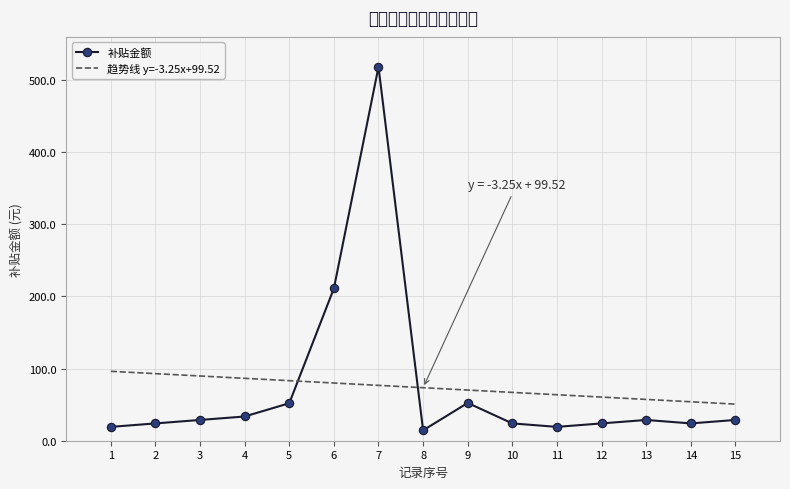

Is it true that 补贴金额 equals 28.8 at 13?

True